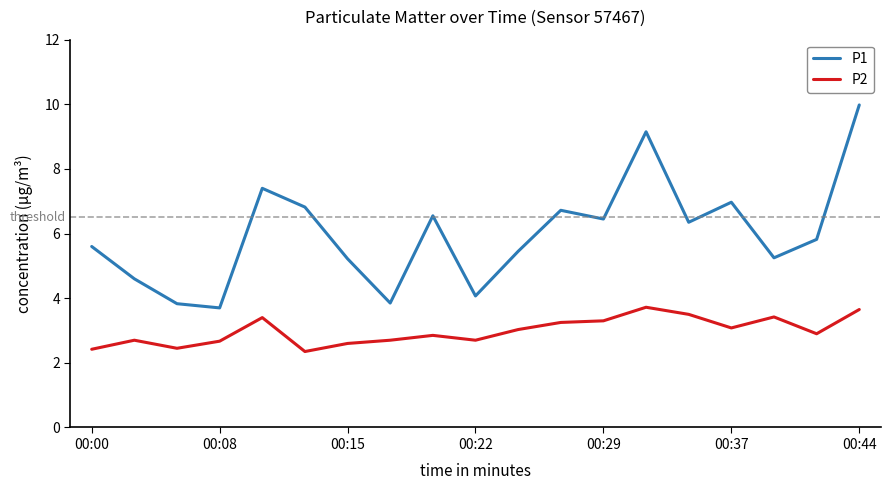

Rank the series by their average value, from highest to lowest.

P1, P2